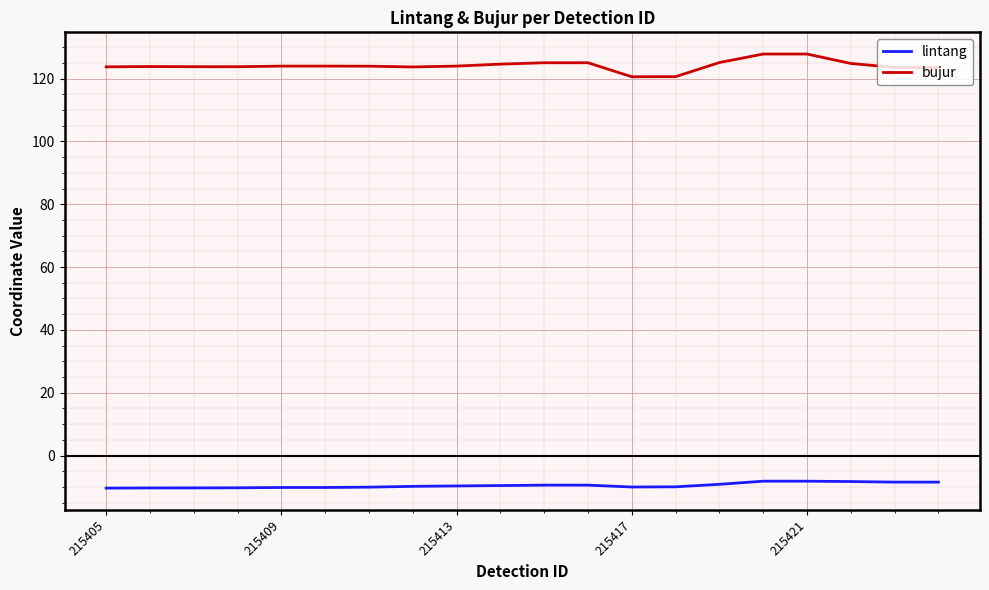

True or false: bujur and lintang cross at least once.

False